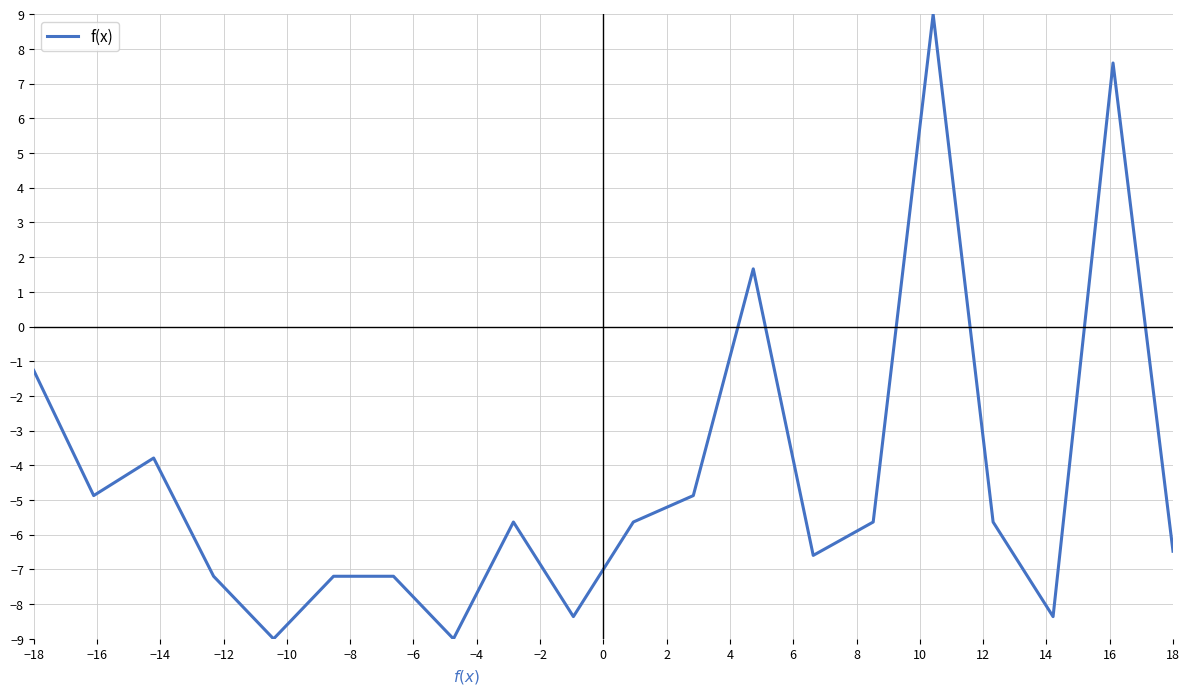

What is the greatest value displayed?

9.0